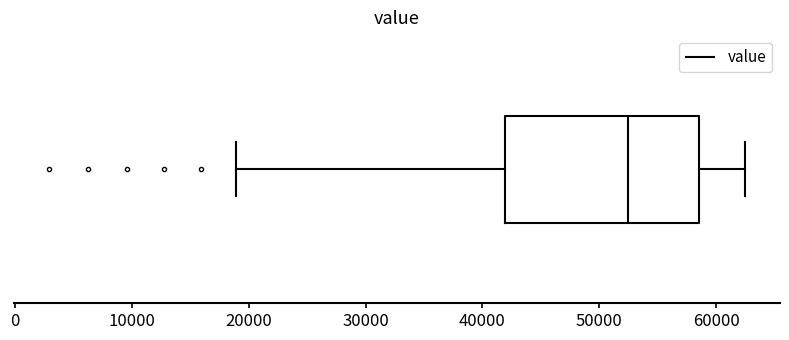

Where is the left edge of the box on the x-axis? The values are not printed on the chart, so give them approximately, as read against the axis.

42000